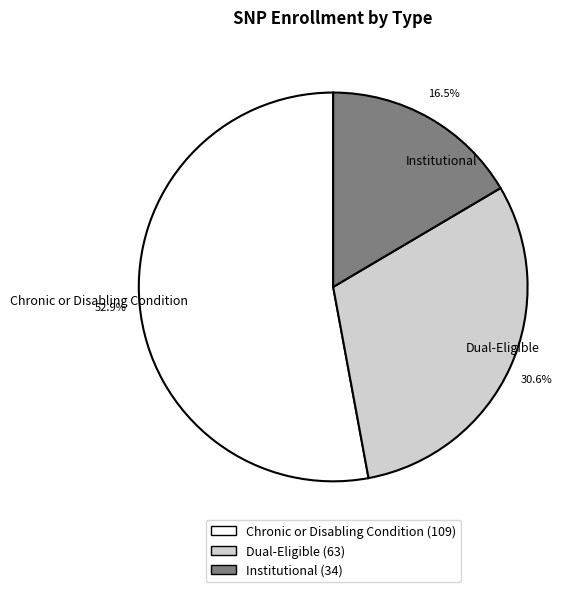

Approximately how many times larger is the value at Dual-Eligible compared to Institutional?

1.9